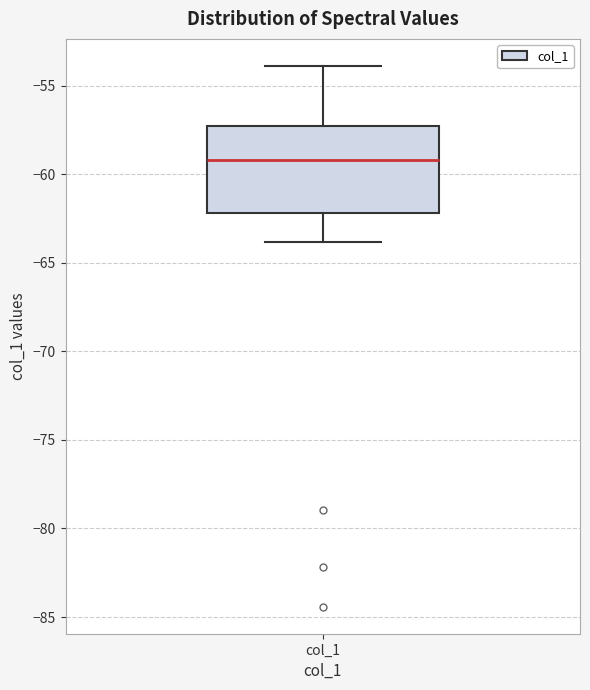

Where is the upper edge of the box for col_1 on the y-axis? The values are not printed on the chart, so give them approximately, as read against the axis.

-57.5